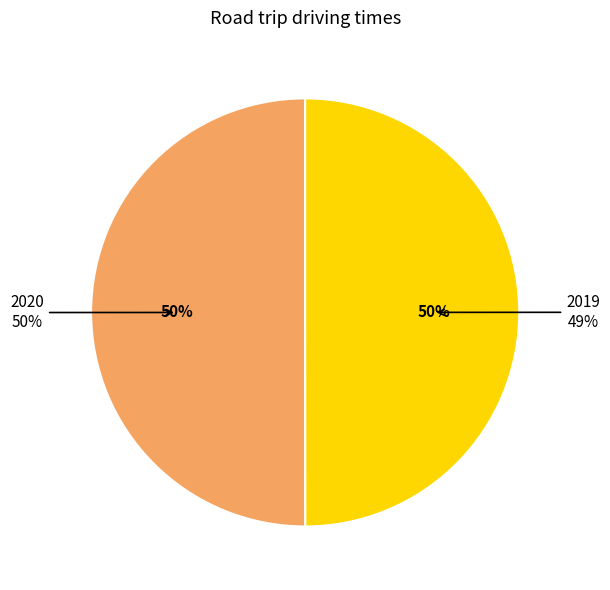

What is the change in value from 2020 to 2019?

-1